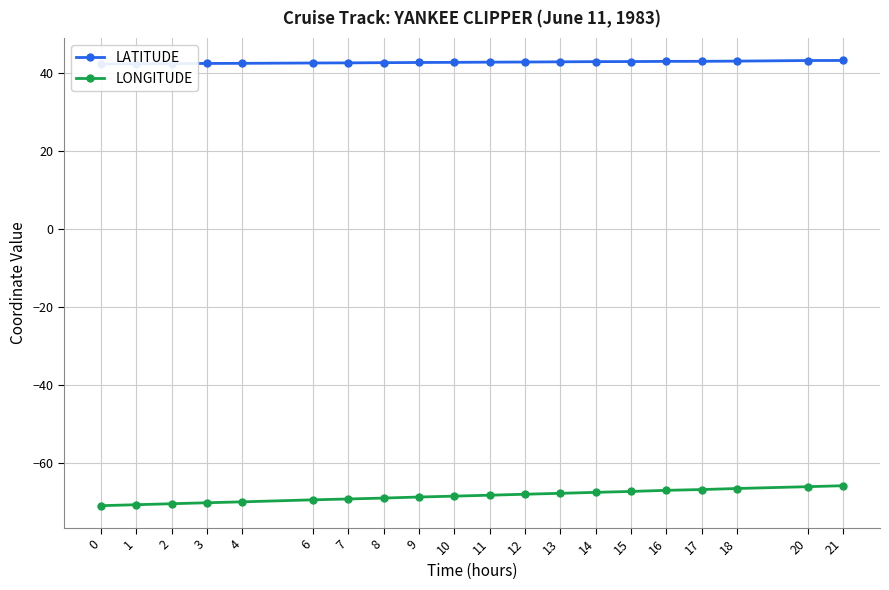

What is the difference between the maximum and minimum values in the LATITUDE series?

0.9